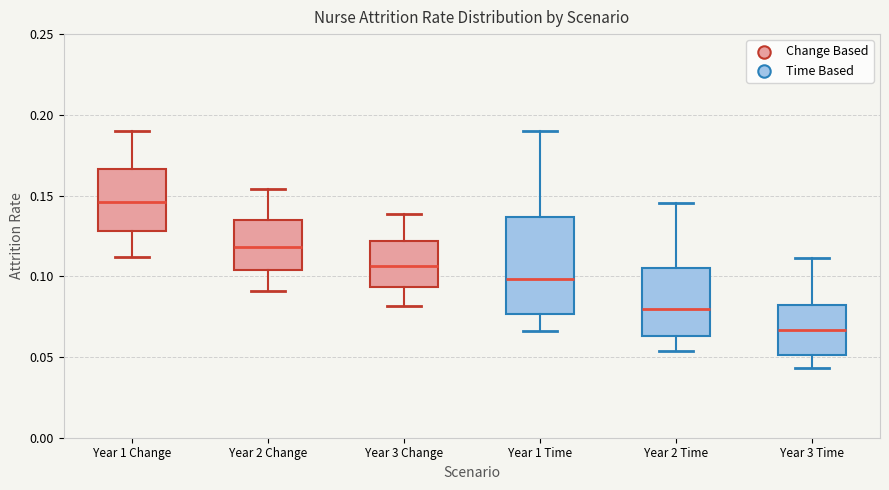

Where does the upper whisker of the box for Year 3 Change end on the y-axis? The values are not printed on the chart, so give them approximately, as read against the axis.

0.140